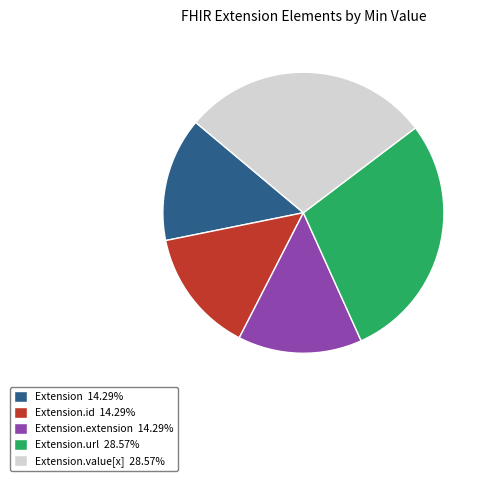

Do Extension.value[x] 28.57% and Extension 14.29% together represent more than half of the pie?

No